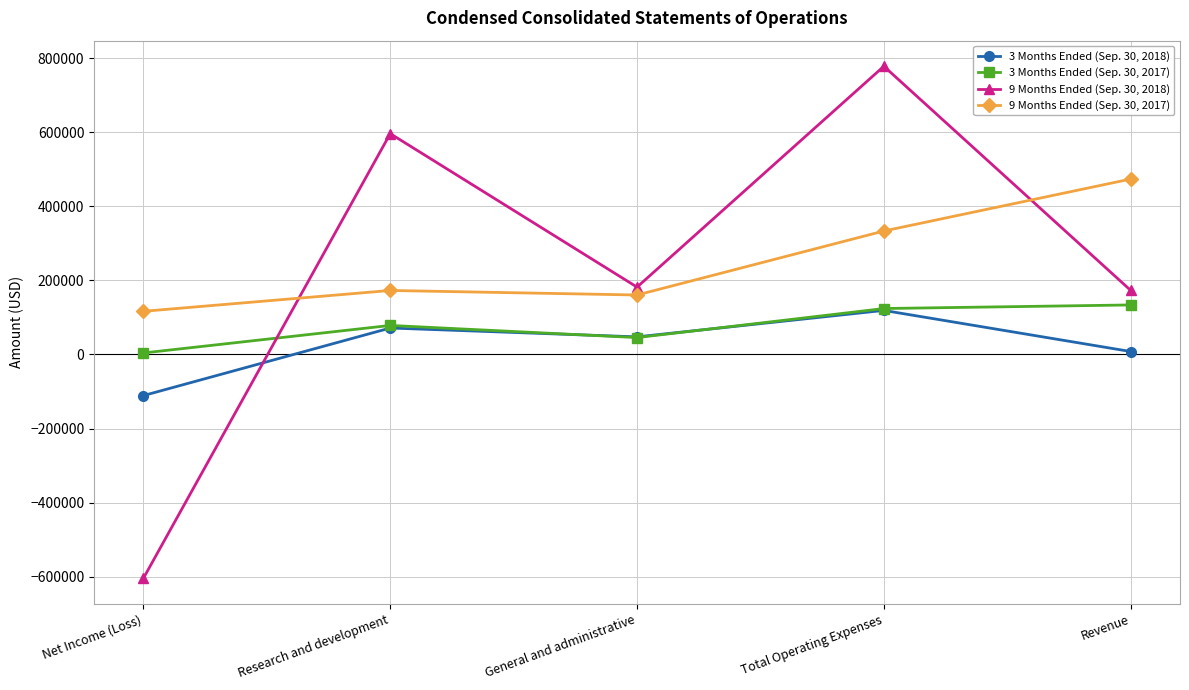

What is the value of the 9 Months Ended (Sep. 30, 2017) point at the 2nd from the left?

172760